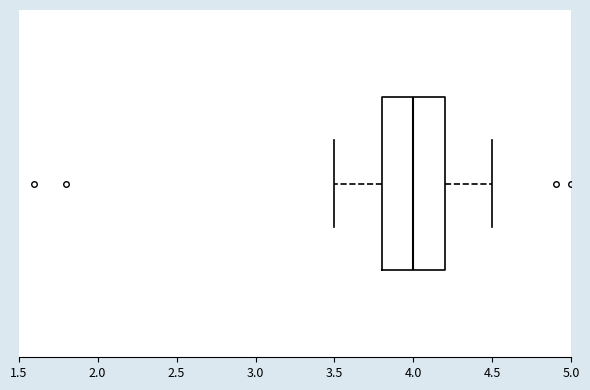

Read this box plot against the x-axis: the position of the median line, the range covered by the box, and the ends of both whiskers. The values are not printed on the chart, so give them approximately, as read against the axis.

median 4.0, box 3.8 to 4.2, whiskers 3.5 to 4.5